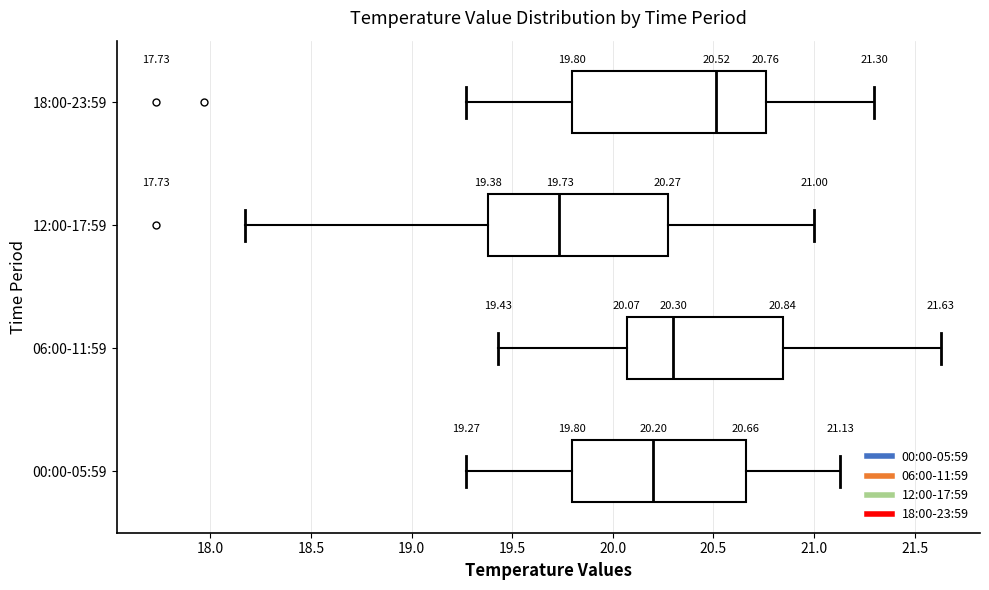

Which box has the furthest to the right median line?

18:00-23:59